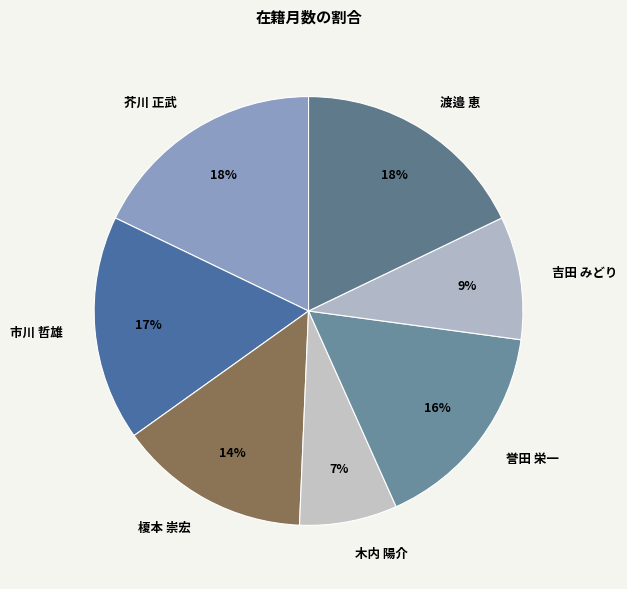

To the nearest percent, what is the average slice percentage?

14%